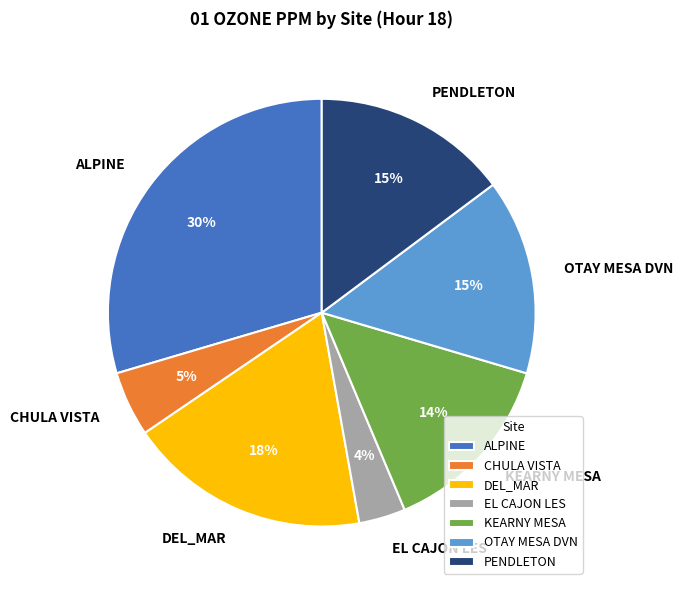

Is OTAY MESA DVN the majority of the pie?

No